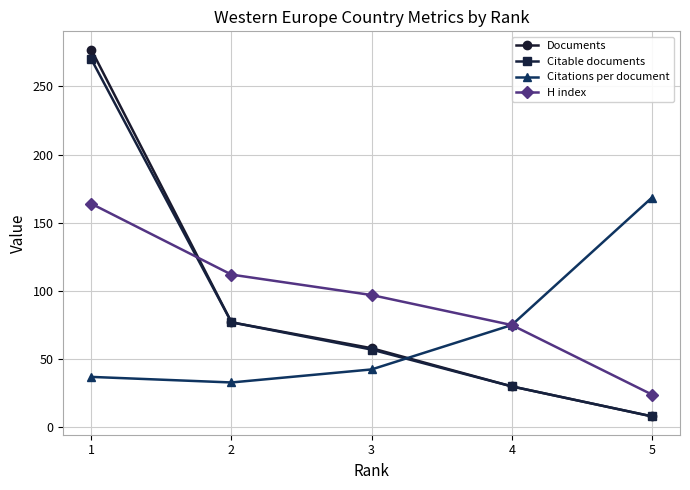

True or false: H index and Citable documents intersect in this chart.

True